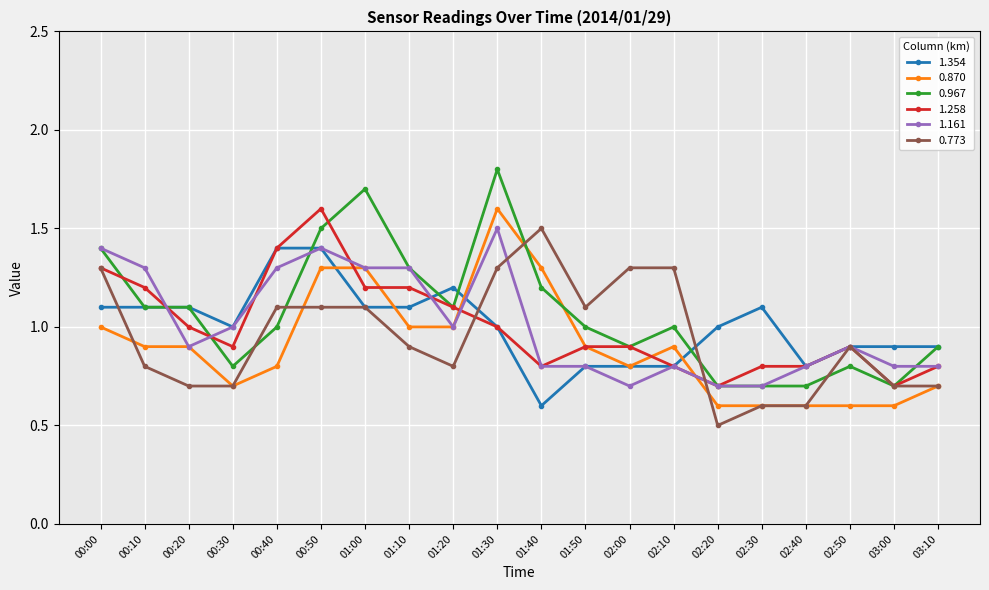

What is the difference between the maximum and minimum values in the 1.354 series?

0.8